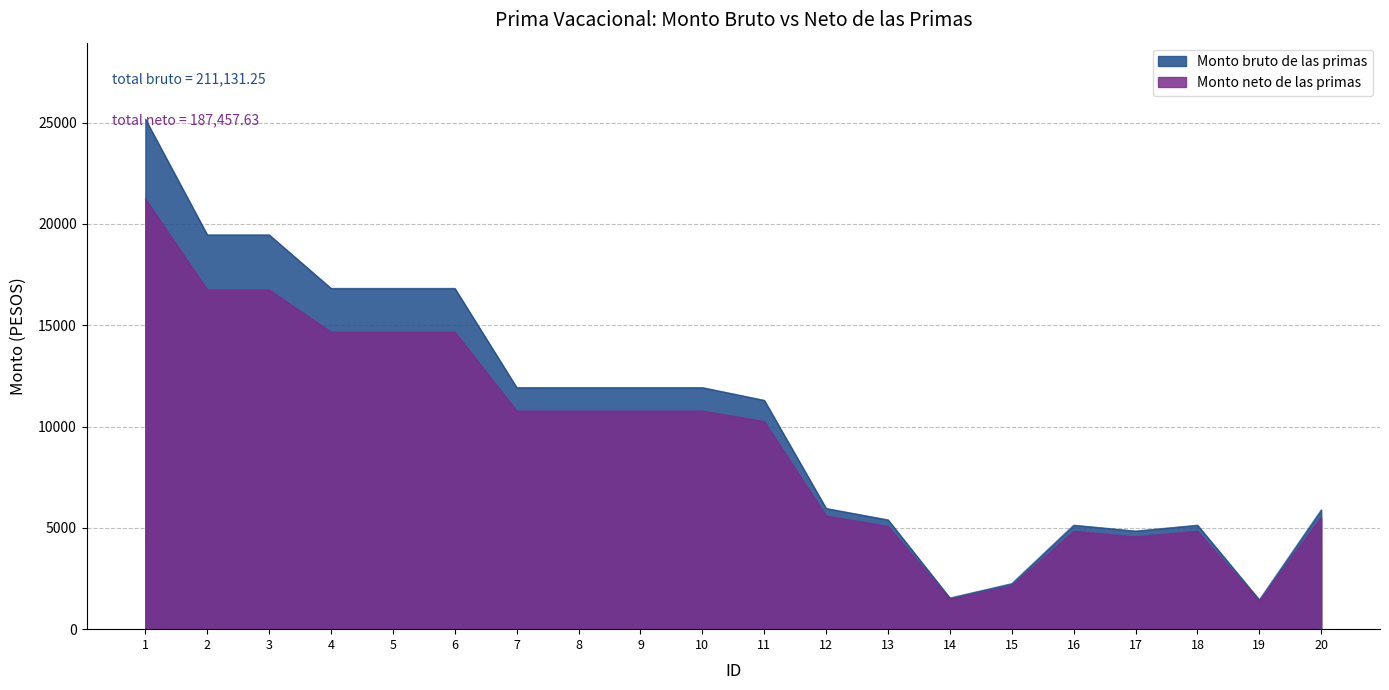

Is it true that Monto bruto de las primas equals 19459.8 at 2?

True